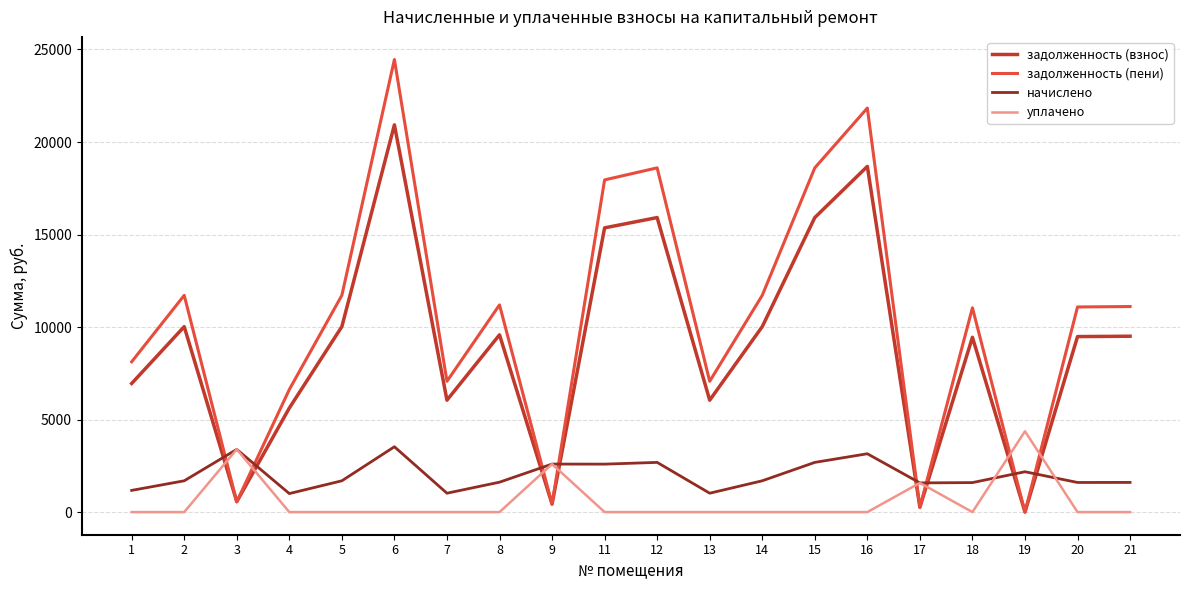

What is the total value across all series at 19?

6551.7